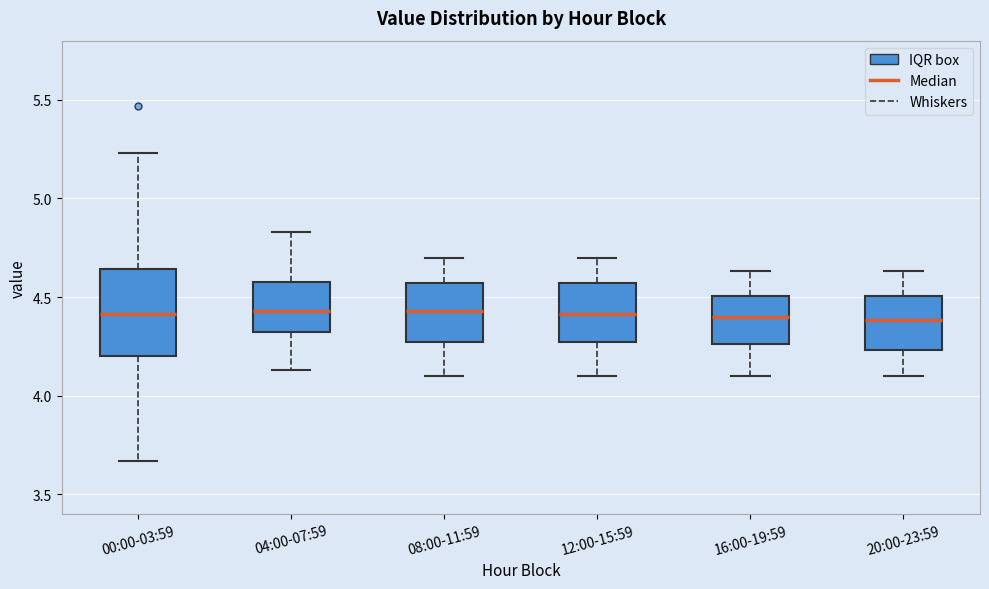

Where is the lower edge of the box for 04:00-07:59 on the y-axis? The values are not printed on the chart, so give them approximately, as read against the axis.

4.30